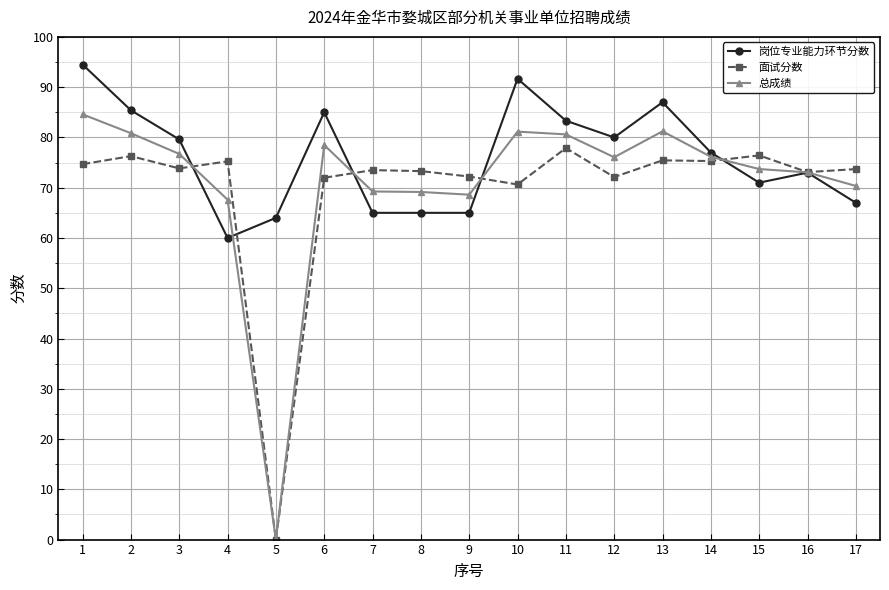

What are all the series names shown in the legend?

岗位专业能力环节分数, 面试分数, 总成绩